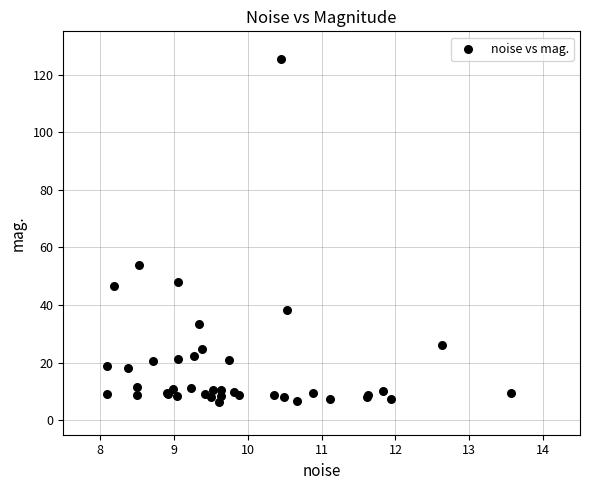

What Y value in the scatter plot is closest to 65?

53.9